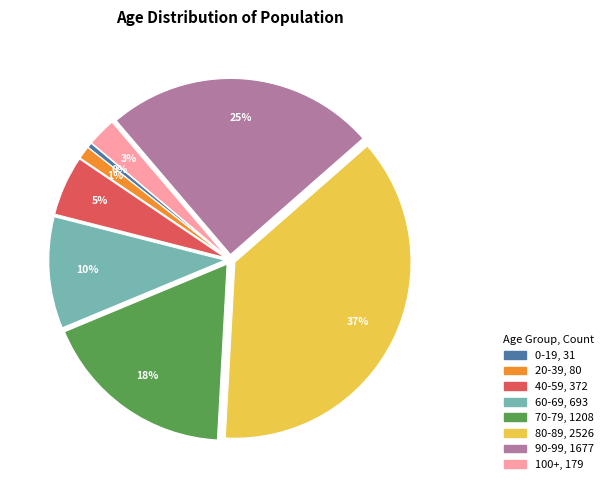

To the nearest percent, what is the average slice percentage?

12%